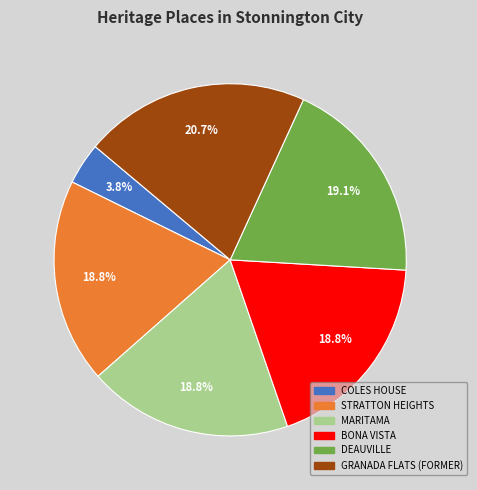

To the nearest percent, what percentage of the pie is BONA VISTA?

19%